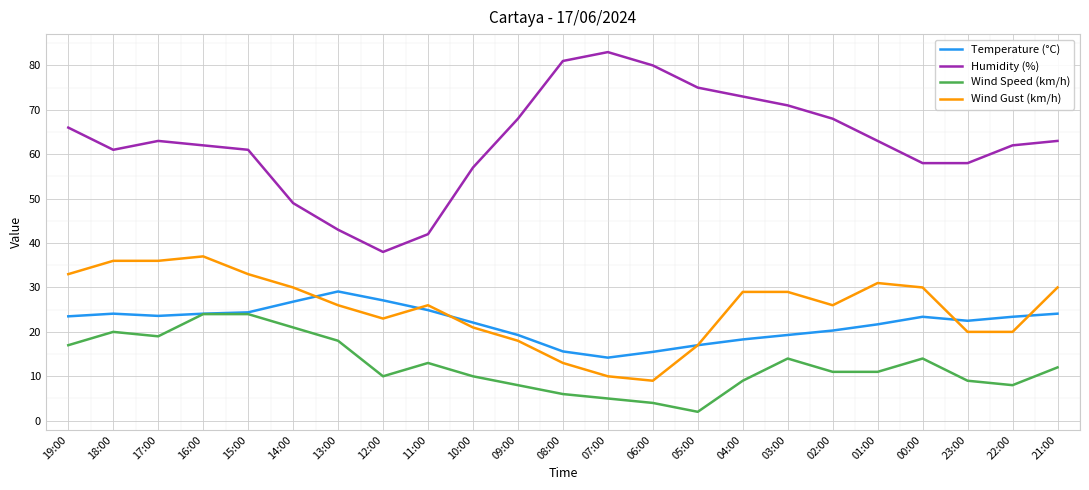

What is the total value across all series at 18:00?

141.1